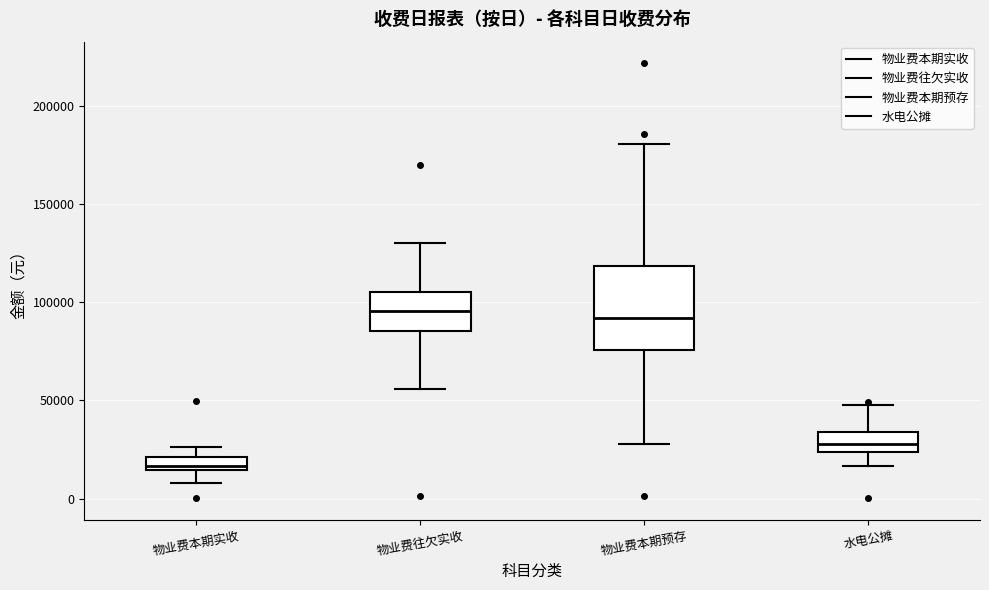

Where is the upper edge of the box for 物业费本期预存 on the y-axis? The values are not printed on the chart, so give them approximately, as read against the axis.

120000